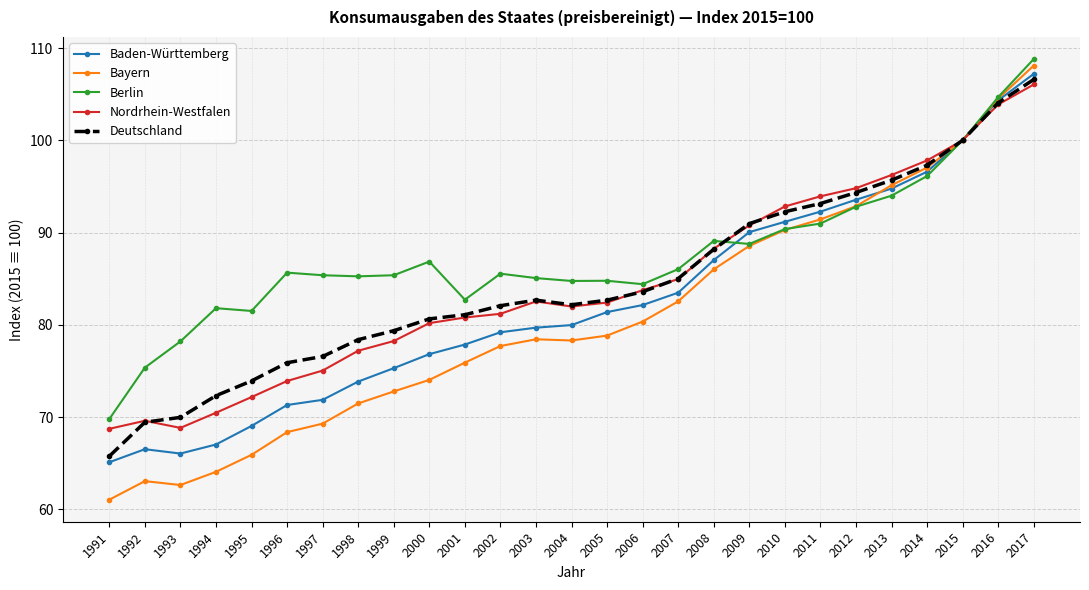

At which label is Nordrhein-Westfalen closest to 87?

2008